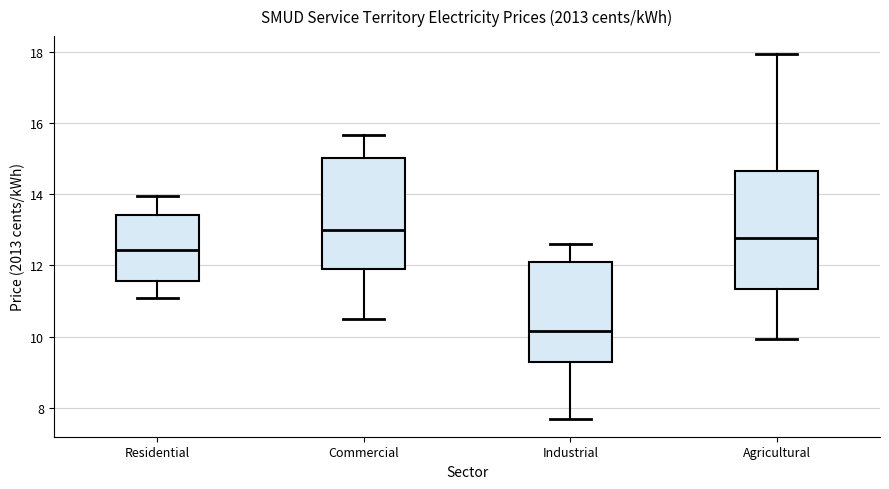

Reading left to right, transcribe this box plot: for each box, give where its median line is, the range the box spans, and where its two whiskers end, as read against the y-axis. The values are not printed on the chart, so give them approximately, as read against the axis.

Residential: median 12.4, box 11.6 to 13.4, whiskers 11.0 to 14.0
Commercial: median 13.0, box 11.8 to 15.0, whiskers 10.4 to 15.6
Industrial: median 10.2, box 9.2 to 12.2, whiskers 7.8 to 12.6
Agricultural: median 12.8, box 11.4 to 14.6, whiskers 10.0 to 18.0